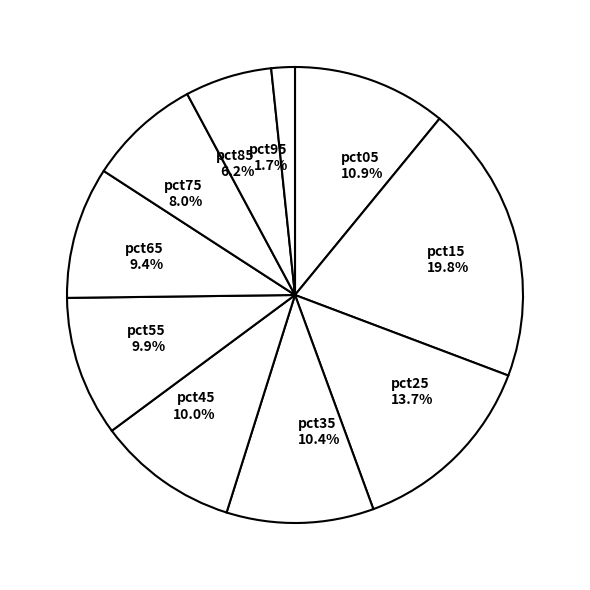

To the nearest percent, what percentage of the pie is pct05?

11%